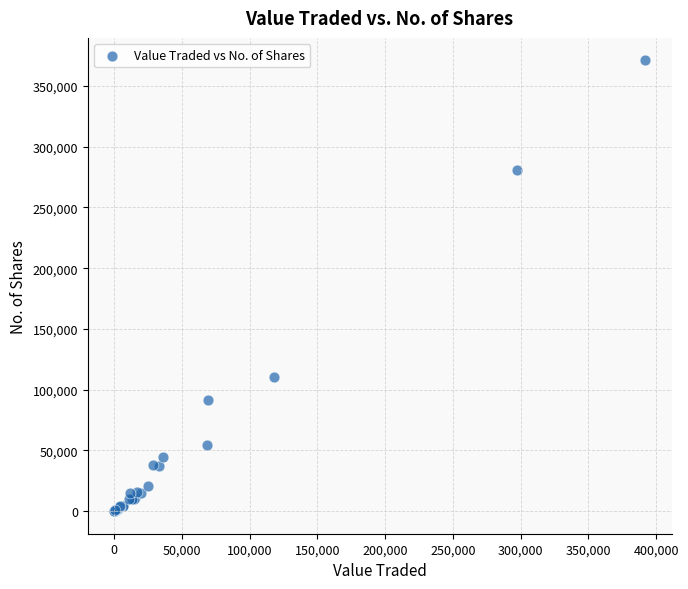

What Y value in the scatter plot is closest to 185540?

110500